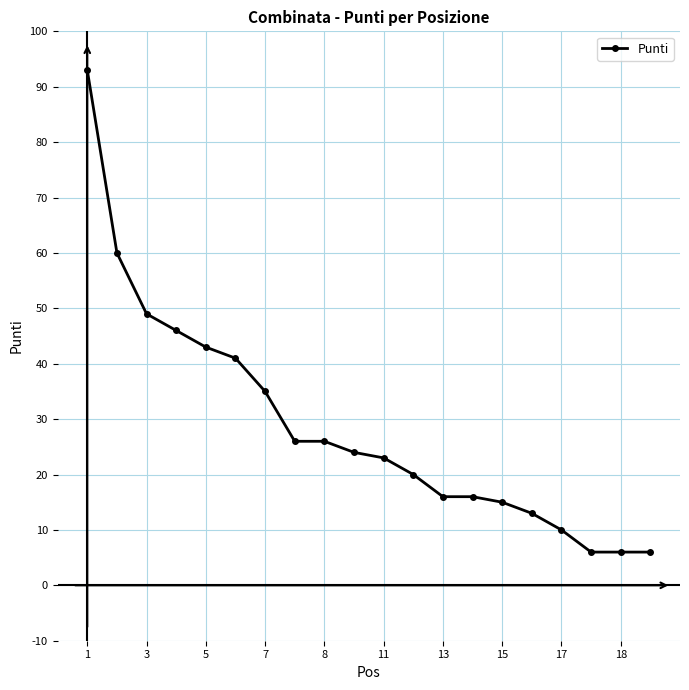

Reading left to right, extract all data points from this chart.

93	60	49	46	43	41	35	26	26	24	23	20	16	16	15	13	10	6	6	6